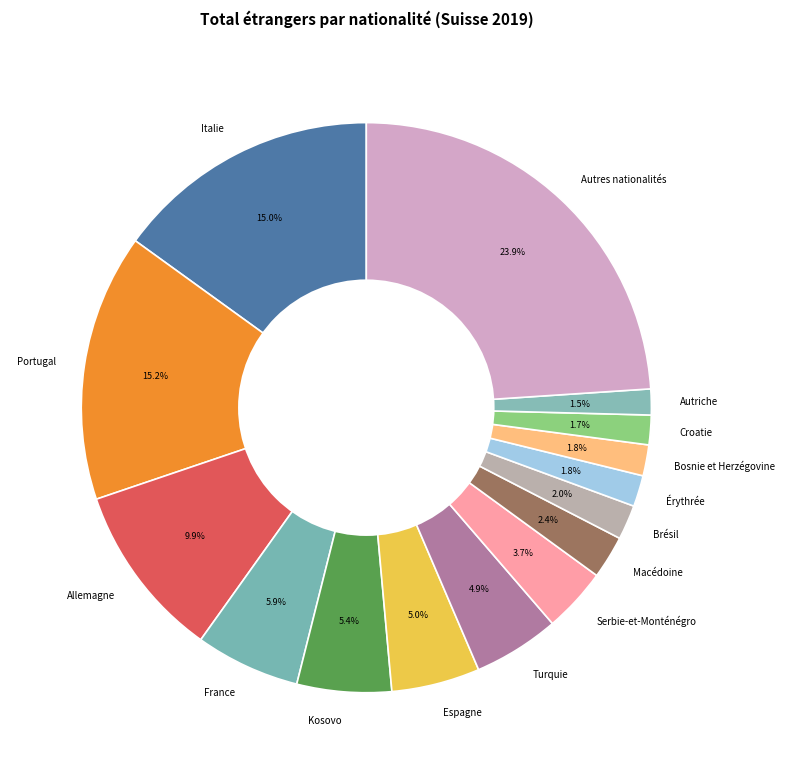

What is the total percentage of Italie and Bosnie et Herzégovine?

16.8%